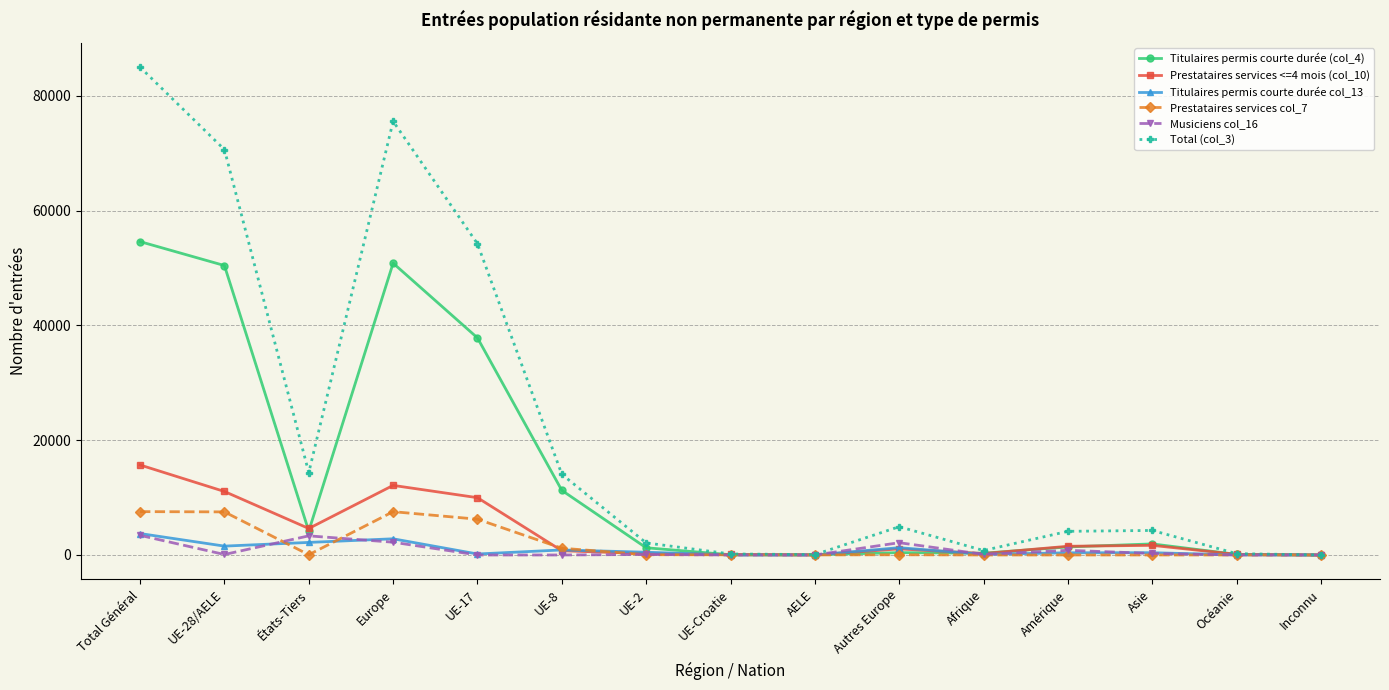

At which category does the chart reach its peak across all series?

Total Général